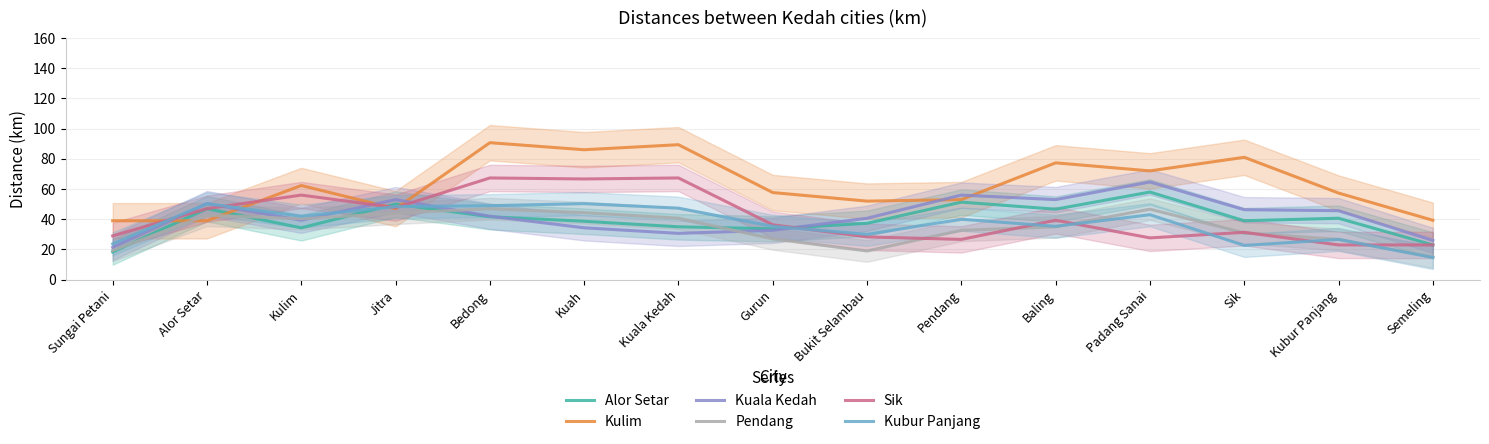

At which category is the sum across all series the highest?

Bedong